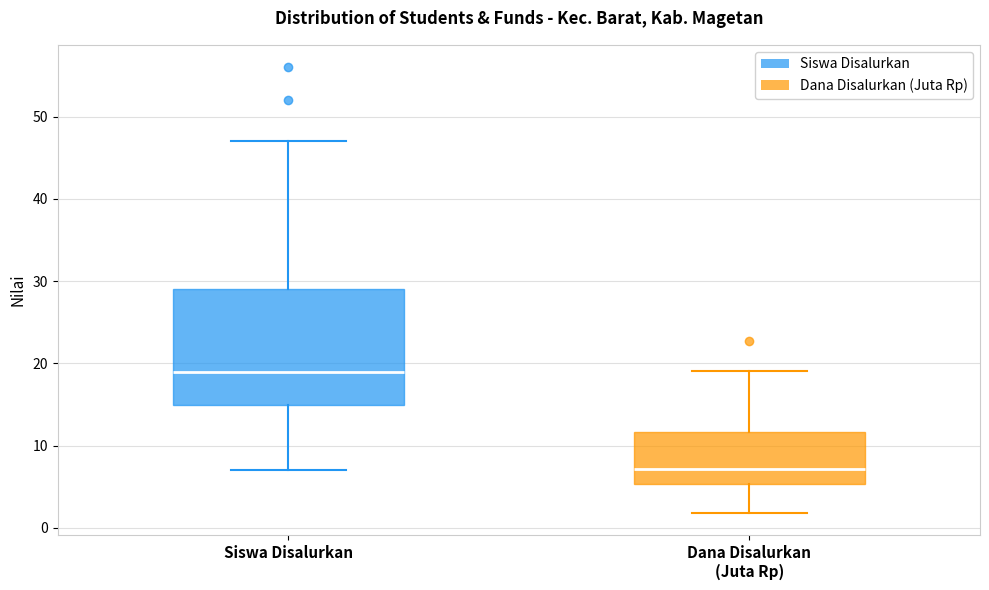

Reading left to right, read every box against the y-axis: the position of its median line, the range the box covers, and the ends of its whiskers. The values are not printed on the chart, so give them approximately, as read against the axis.

Siswa Disalurkan: median 19, box 15 to 29, whiskers 7 to 47
Dana Disalurkan (Juta Rp): median 7, box 5 to 12, whiskers 2 to 19